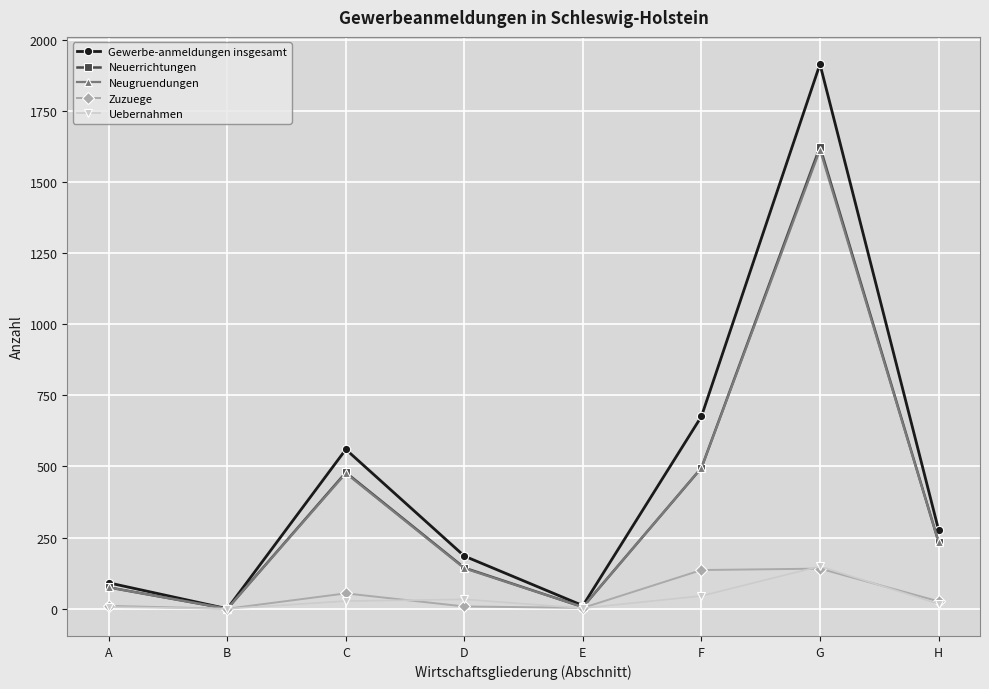

Is this an area chart (filled region under the line)?

No